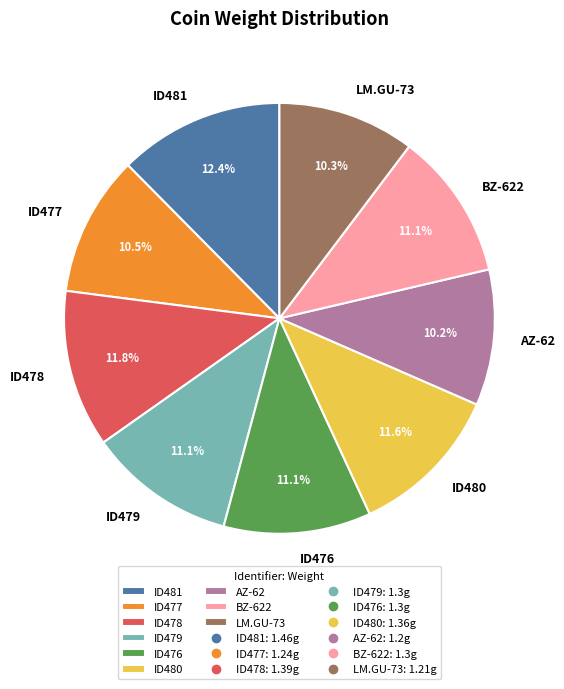

Which category has the biggest portion of the pie?

ID481